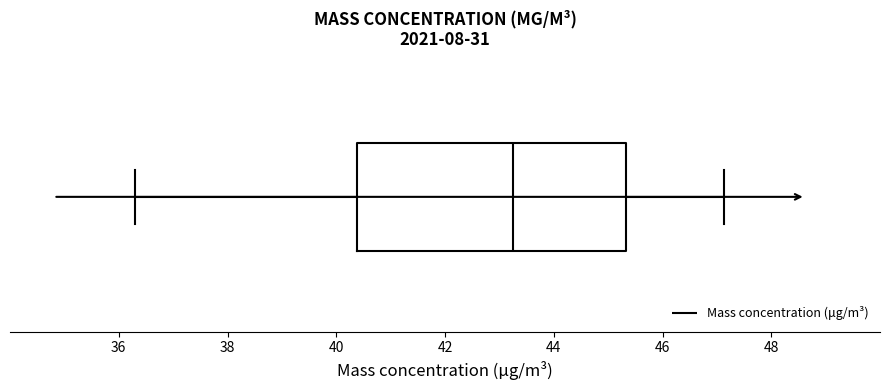

Read this box plot against the x-axis: the position of the median line, the range covered by the box, and the ends of both whiskers. The values are not printed on the chart, so give them approximately, as read against the axis.

median 43.2, box 40.4 to 45.4, whiskers 36.4 to 47.2